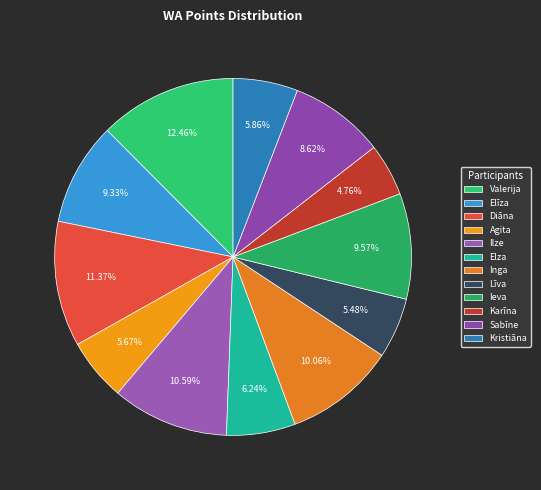

How many segments does this pie chart have?

12